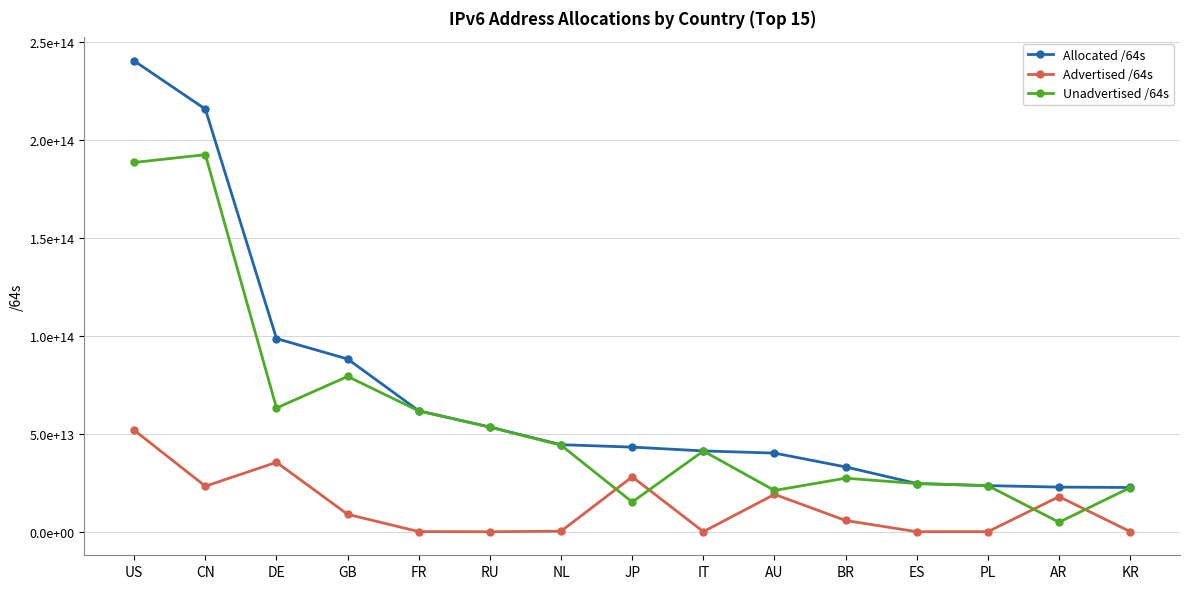

Is the value of Unadvertised /64s at NL greater than the value of Allocated /64s at GB?

No